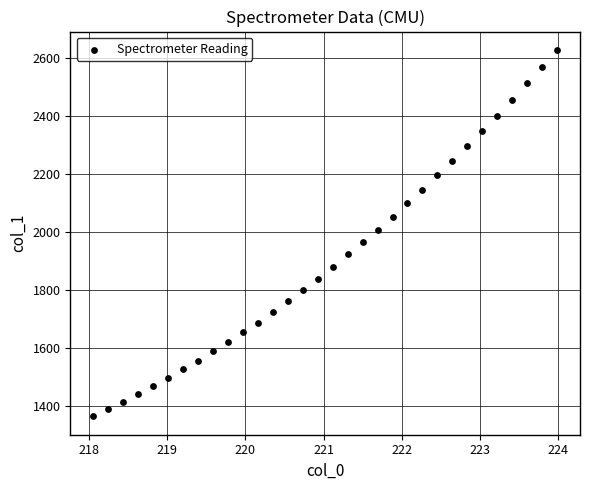

What is the range of Y values (max minus min)?

1266.4